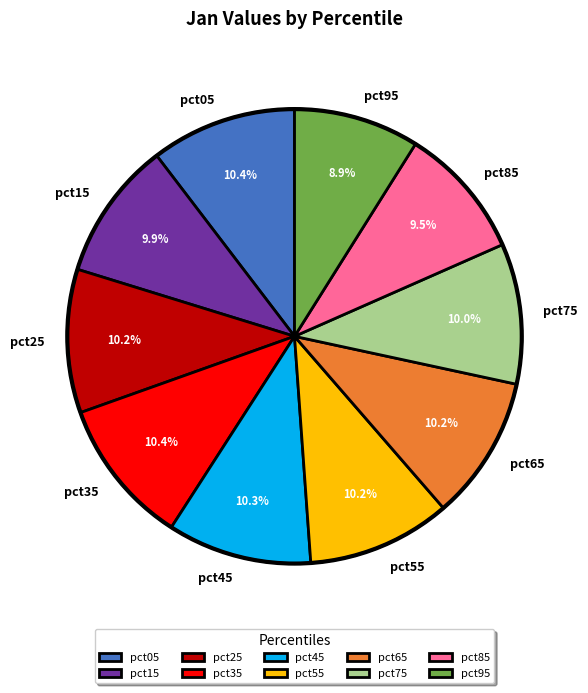

What percentage is the pct75 slice, to the nearest percent?

10%